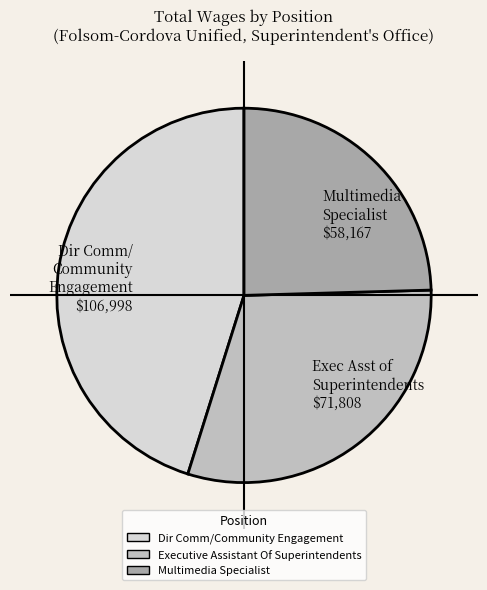

How many segments does this pie chart have?

3